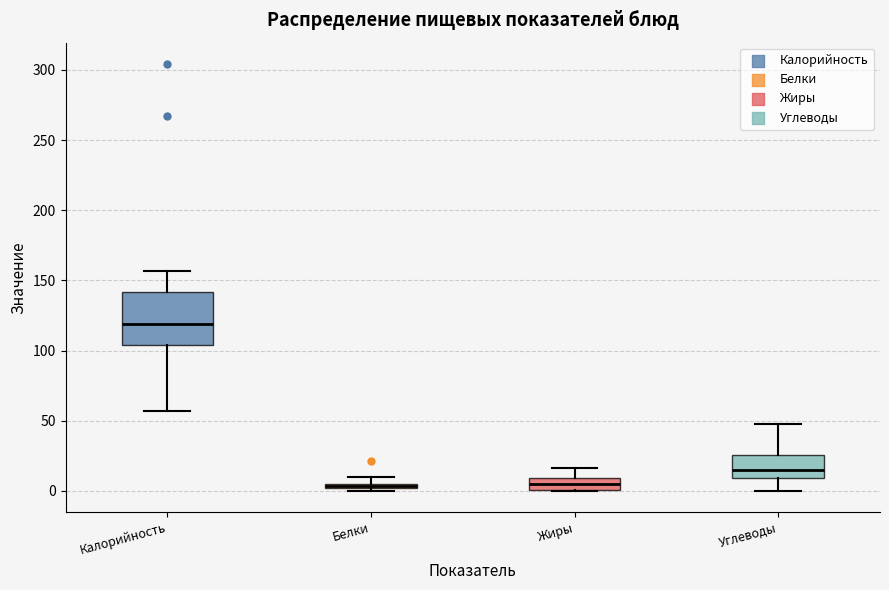

Which box has the highest median line?

Калорийность